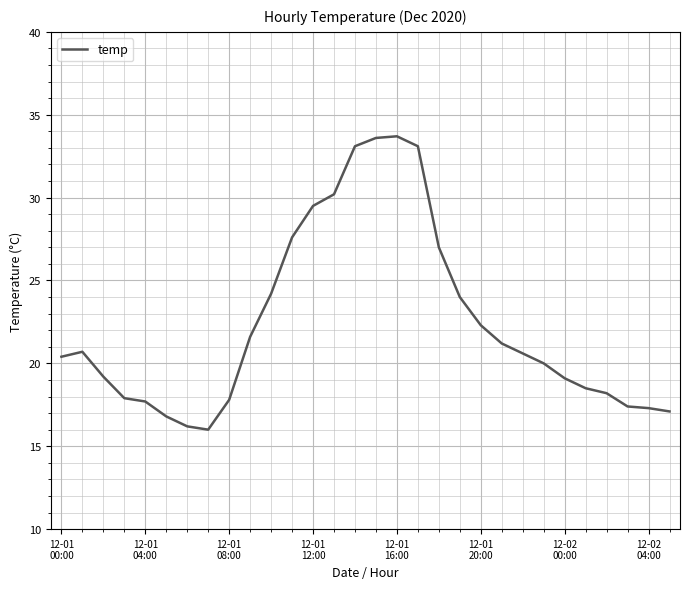

What is the greatest value displayed?

33.7